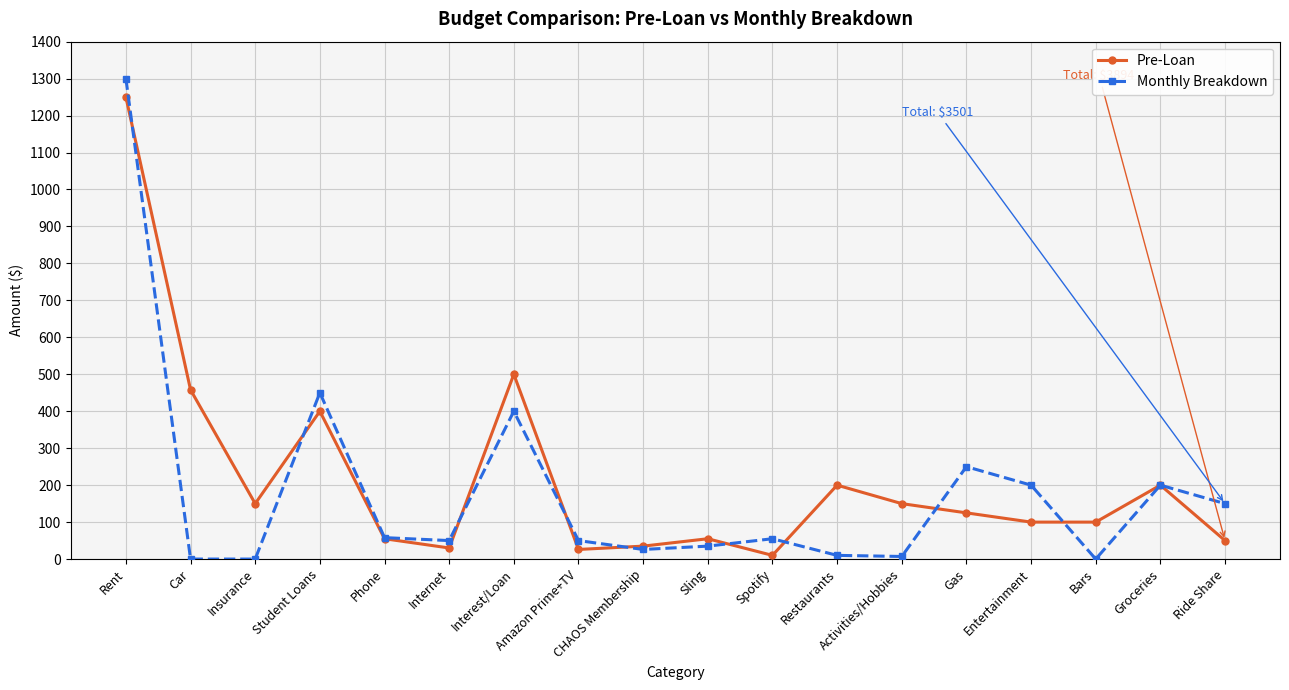

Is the value of Monthly Breakdown at Sling greater than the value of Pre-Loan at Student Loans?

No